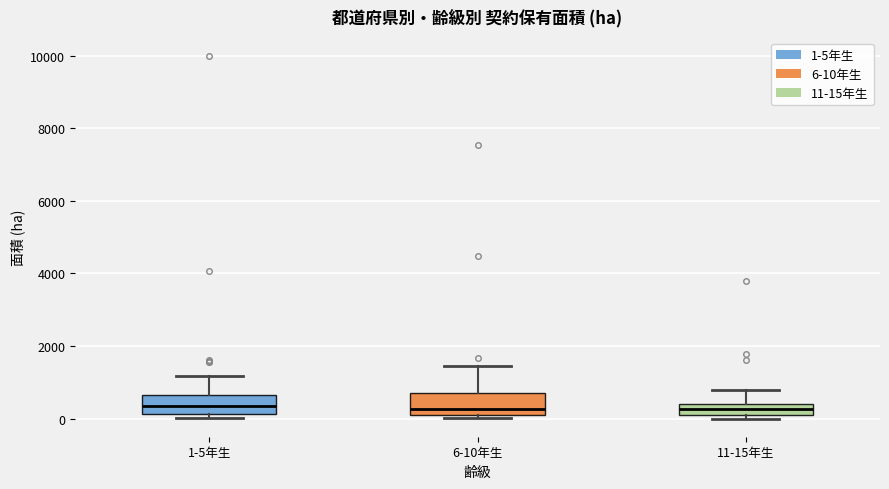

Where does the median line of the box for 11-15年生 sit on the y-axis? The values are not printed on the chart, so give them approximately, as read against the axis.

200